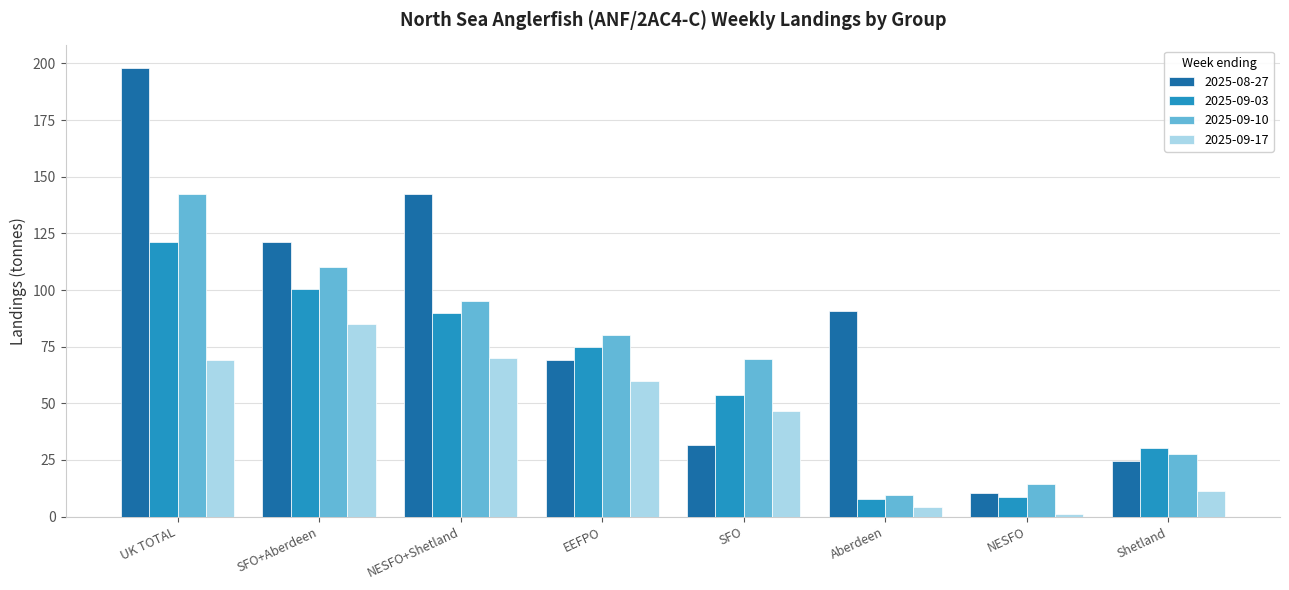

What are all the series names shown in the legend?

2025-08-27, 2025-09-03, 2025-09-10, 2025-09-17